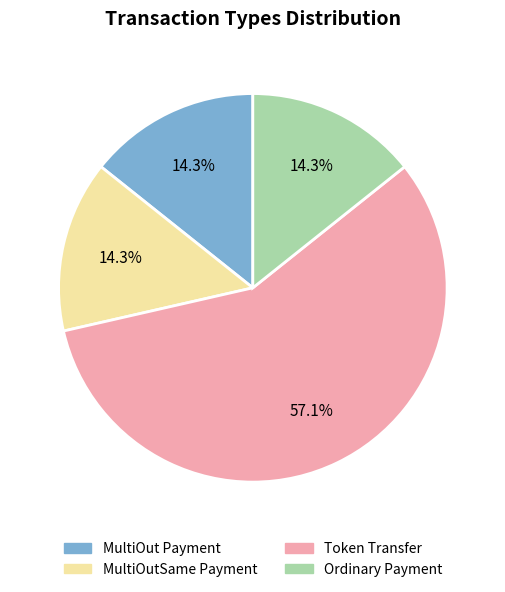

What is the largest slice in the pie chart?

Token Transfer